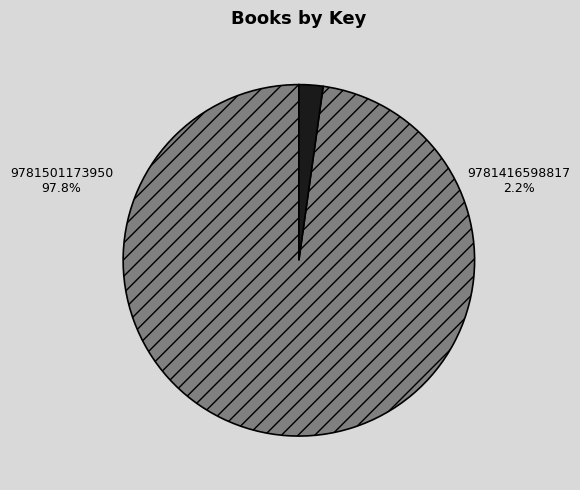

Which slice is the largest?

9781501173950